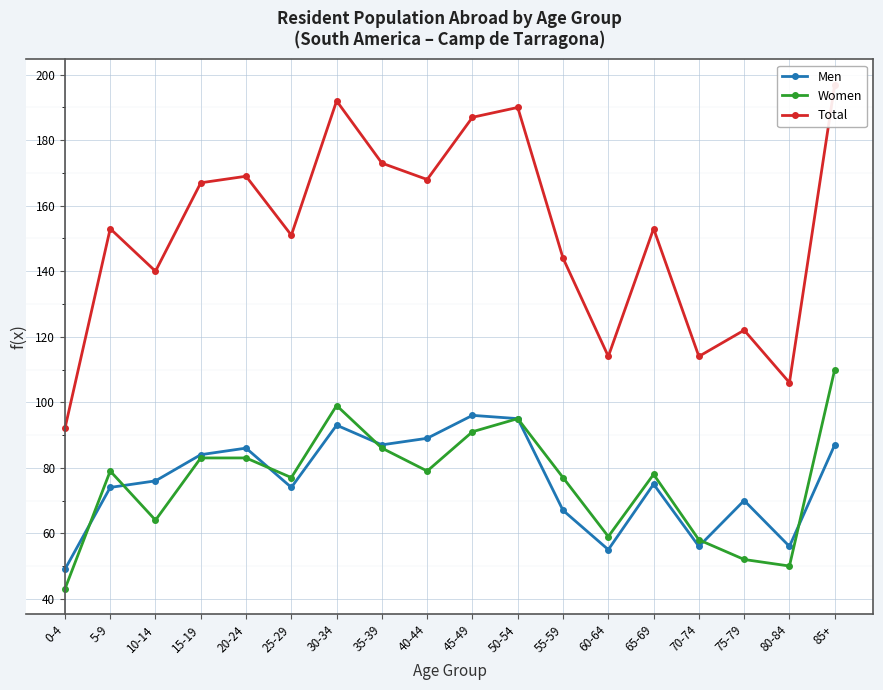

Where does the Total series first go above 153?

15-19